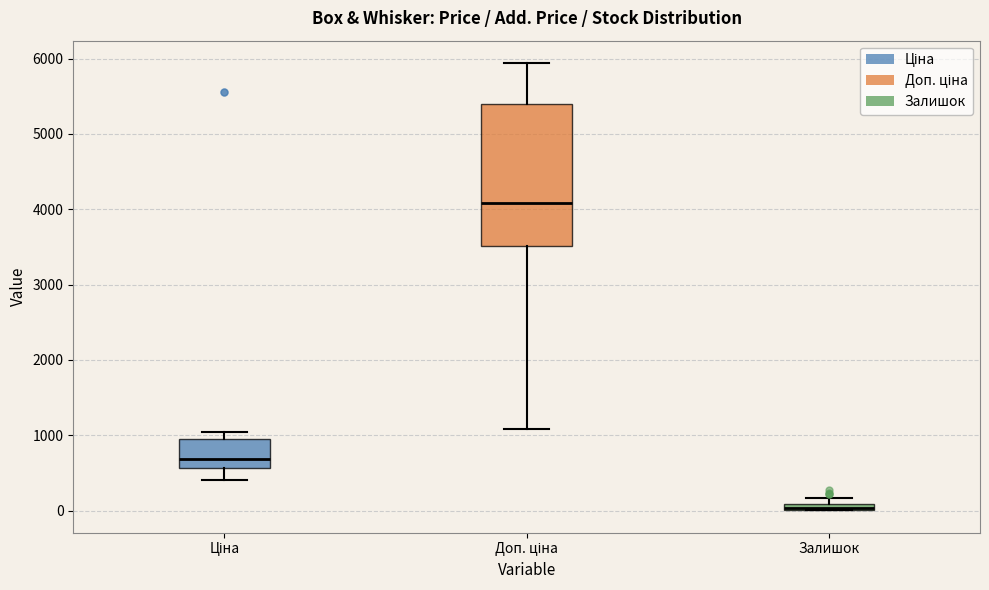

Where is the lower edge of the box for Доп. ціна on the y-axis? The values are not printed on the chart, so give them approximately, as read against the axis.

3500